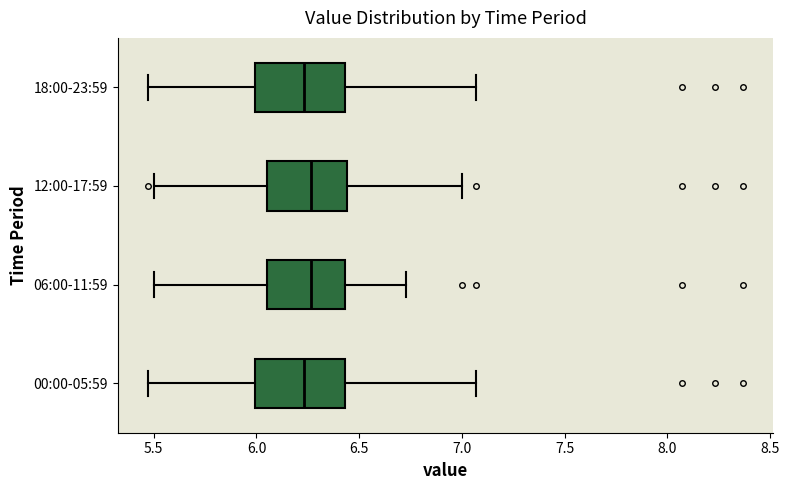

Where does the median line of the box for 12:00-17:59 sit on the x-axis? The values are not printed on the chart, so give them approximately, as read against the axis.

6.25